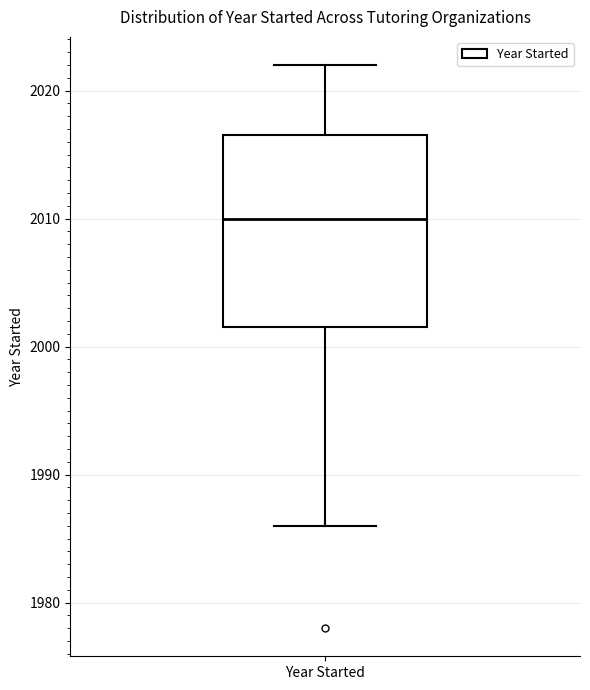

Read this box plot against the y-axis: the position of the median line, the range covered by the box, and the ends of both whiskers. The values are not printed on the chart, so give them approximately, as read against the axis.

median 2010, box 2002 to 2017, whiskers 1986 to 2022